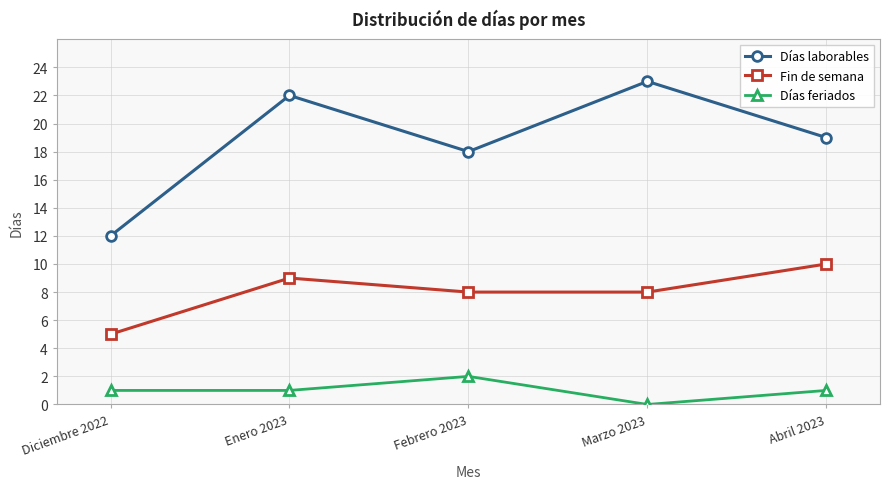

What is the value of the Días feriados point at the 2nd from the left?

1